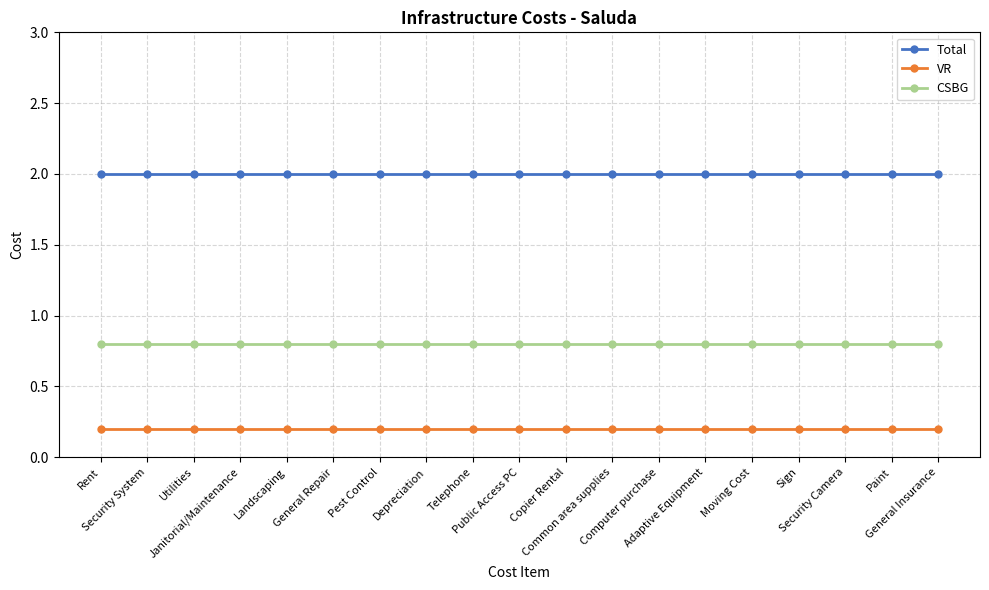

What are all the series names shown in the legend?

Total, VR, CSBG